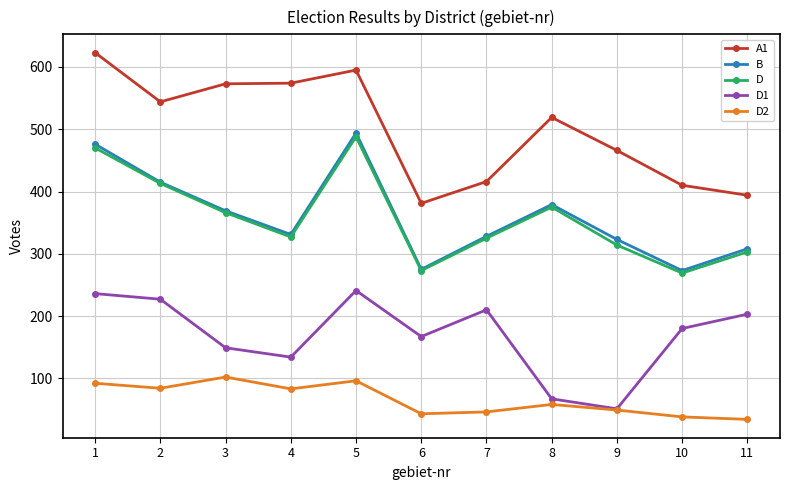

What is the difference between the highest and lowest values at 10?

372